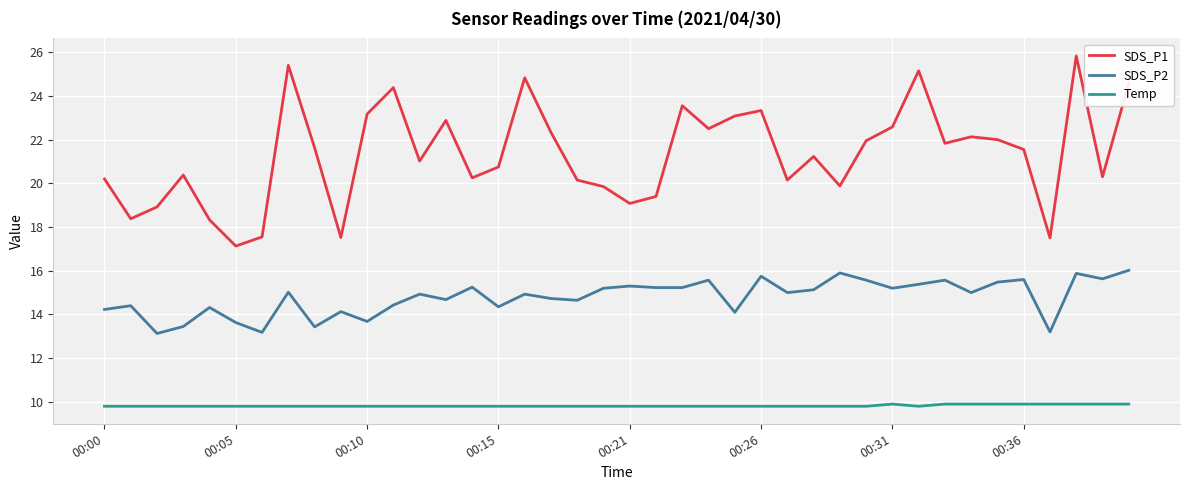

Does the chart have visible grid lines?

Yes